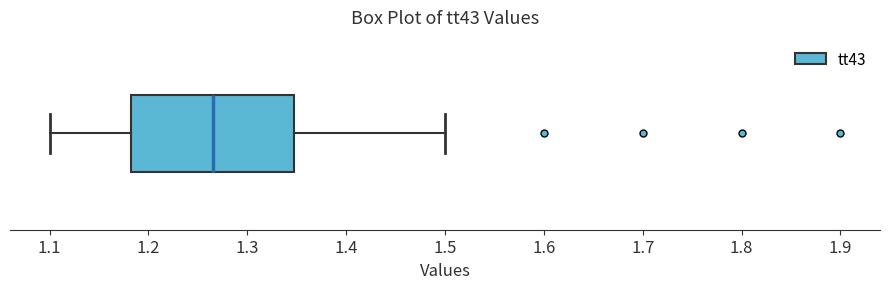

Where is the right edge of the box on the x-axis? The values are not printed on the chart, so give them approximately, as read against the axis.

1.35